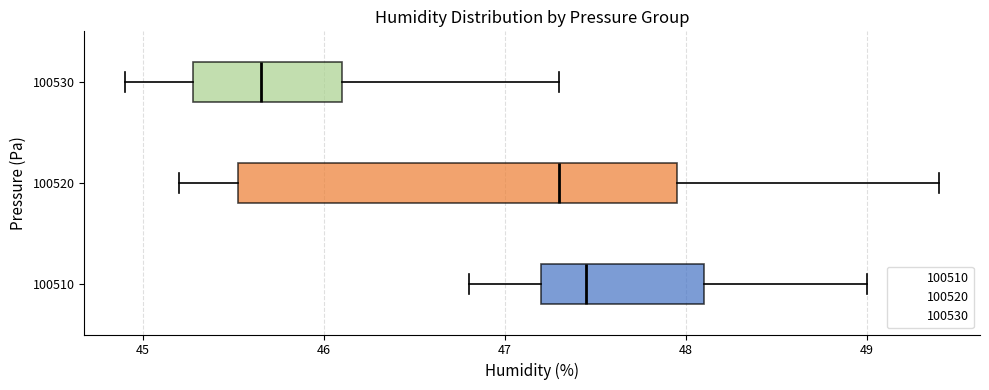

Which box's median line is the furthest to the right?

100510